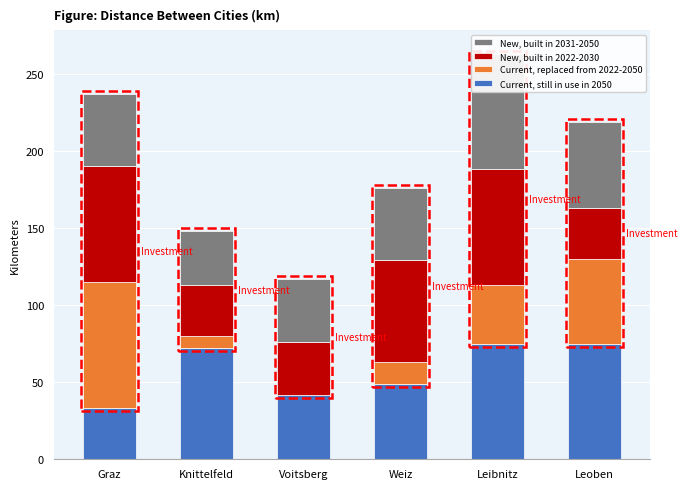

What is the difference between the Current, replaced from 2022-2050 values at Leibnitz and Voitsberg?

38